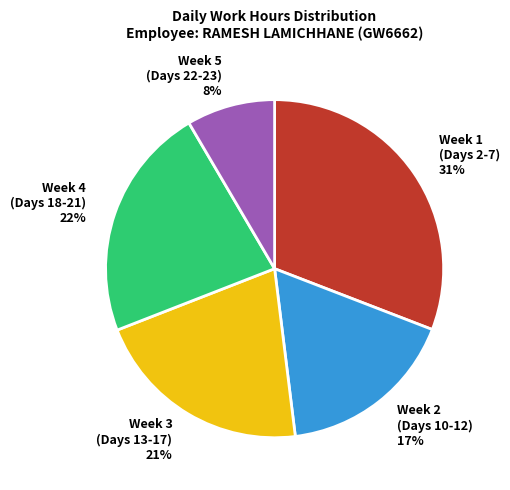

To the nearest percent, what percentage of the pie is Week 3 (Days 13-17)?

21%